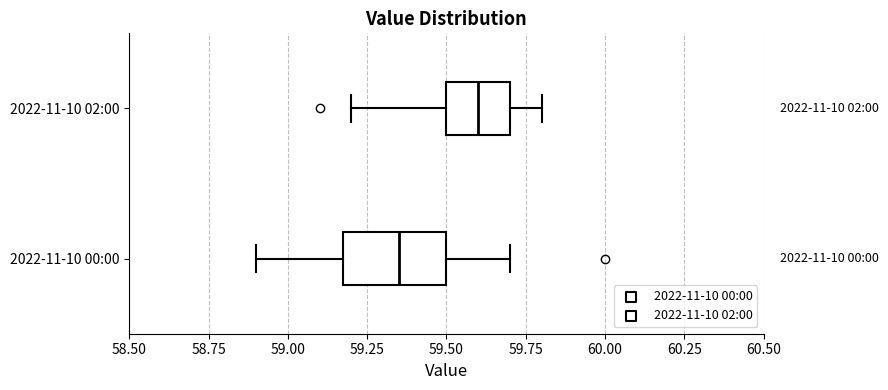

Reading bottom to top, transcribe this box plot: for each box, give where its median line is, the range the box spans, and where its two whiskers end, as read against the x-axis. The values are not printed on the chart, so give them approximately, as read against the axis.

2022-11-10 00:00: median 59.35, box 59.20 to 59.50, whiskers 58.90 to 59.70
2022-11-10 02:00: median 59.60, box 59.50 to 59.70, whiskers 59.20 to 59.80